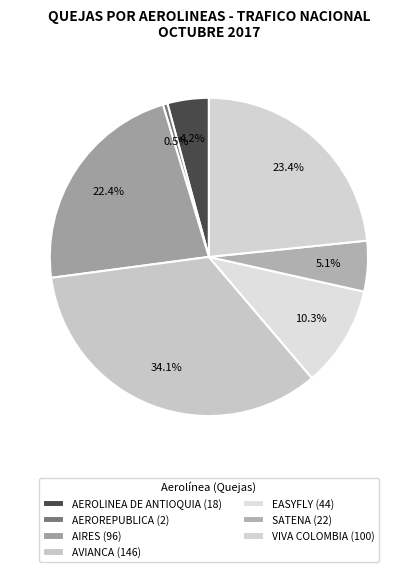

The SATENA slice represents 1% of the pie. True or false?

False